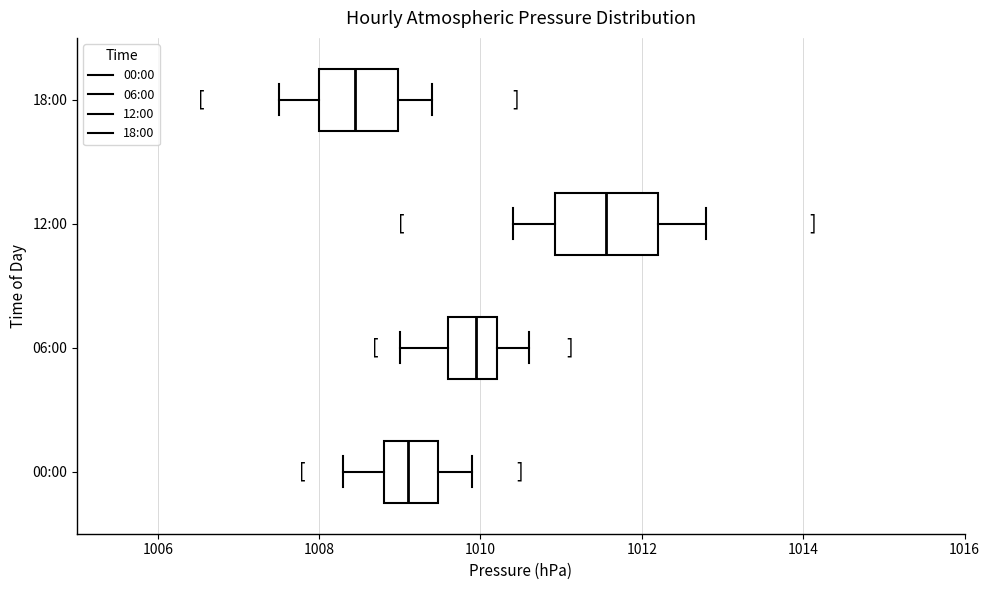

Which box has the furthest to the right median line?

12:00